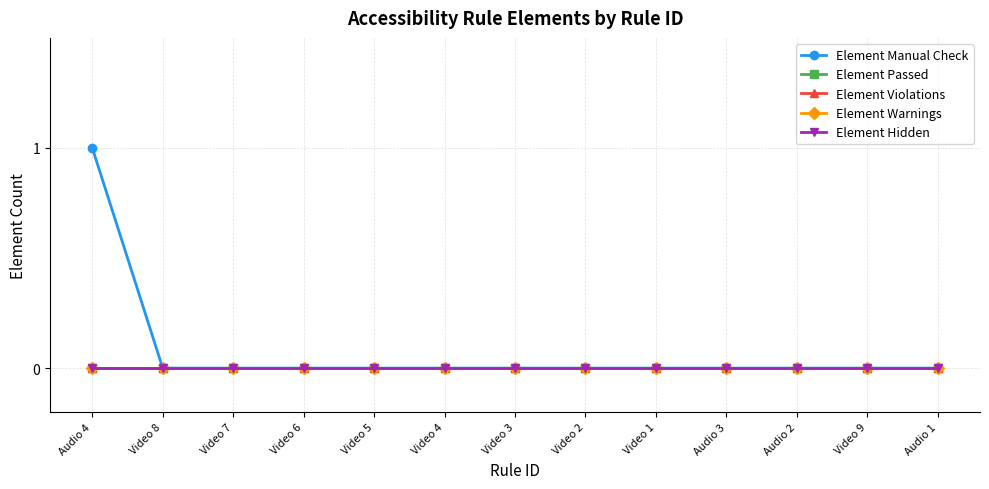

Reading right to left, transcribe all the data shown in this chart.

Element Manual Check: 0	0	0	0	0	0	0	0	0	0	0	0	1
Element Passed: 0	0	0	0	0	0	0	0	0	0	0	0	0
Element Violations: 0	0	0	0	0	0	0	0	0	0	0	0	0
Element Warnings: 0	0	0	0	0	0	0	0	0	0	0	0	0
Element Hidden: 0	0	0	0	0	0	0	0	0	0	0	0	0